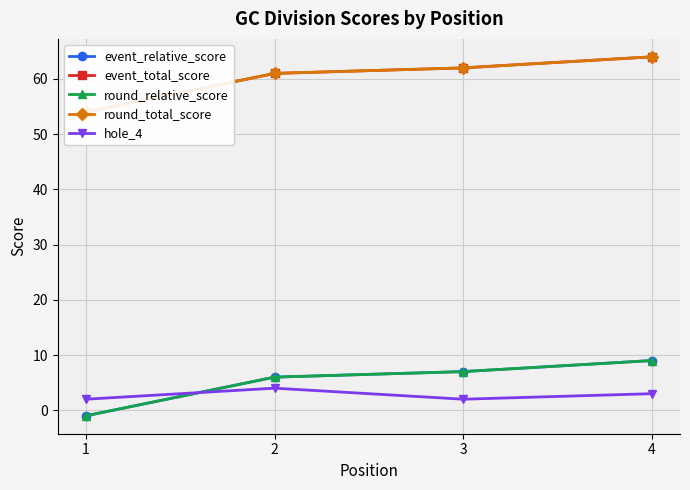

Is this an area chart (filled region under the line)?

No